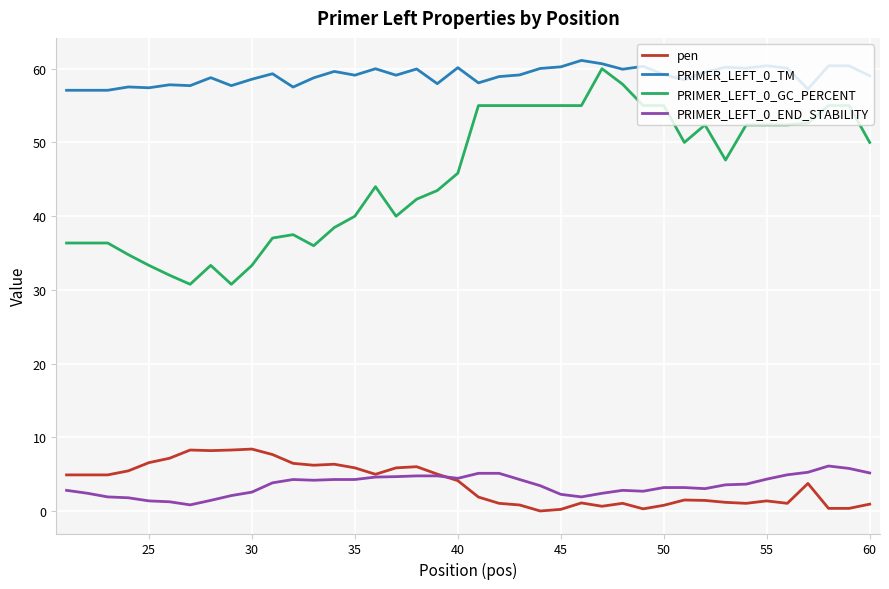

True or false: PRIMER_LEFT_0_END_STABILITY and PRIMER_LEFT_0_GC_PERCENT intersect in this chart.

False